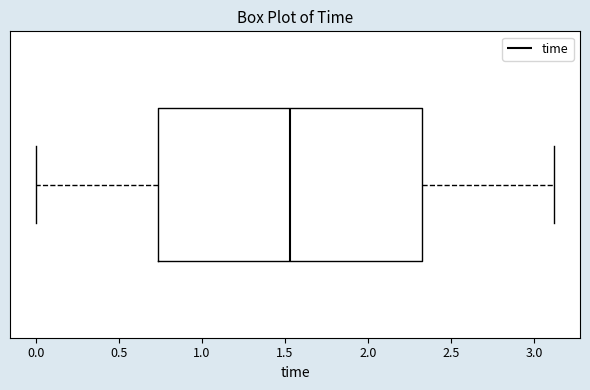

Where does the right whisker of the box end on the x-axis? The values are not printed on the chart, so give them approximately, as read against the axis.

3.10